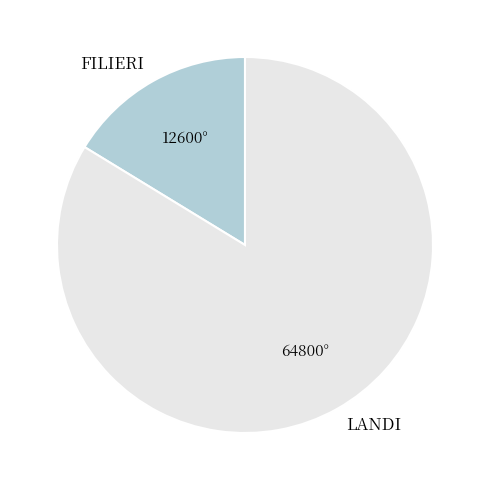

What is the majority slice?

LANDI